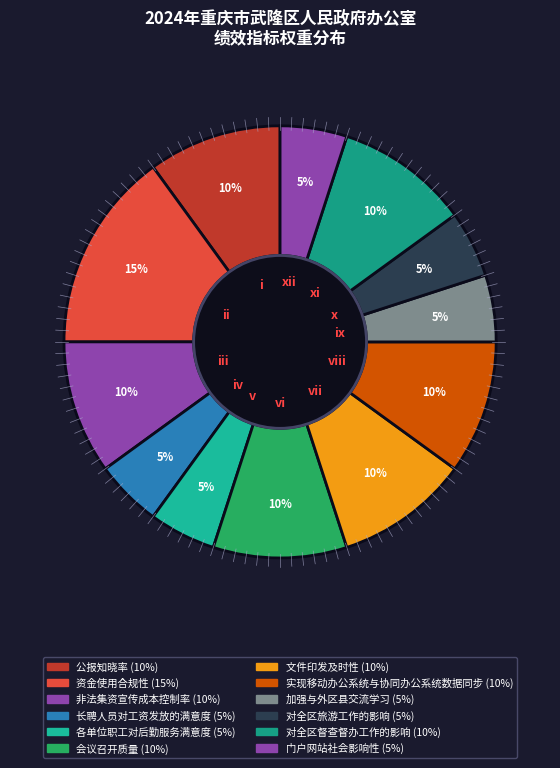

How many slices are in this pie chart?

12